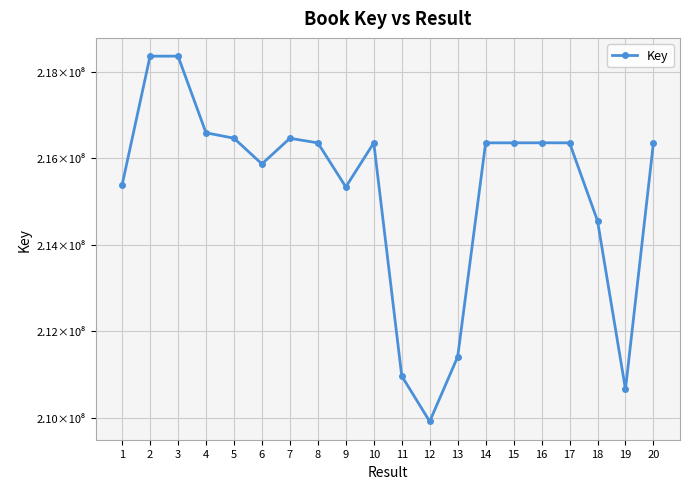

What is the difference between the maximum and second lowest values?

7690603